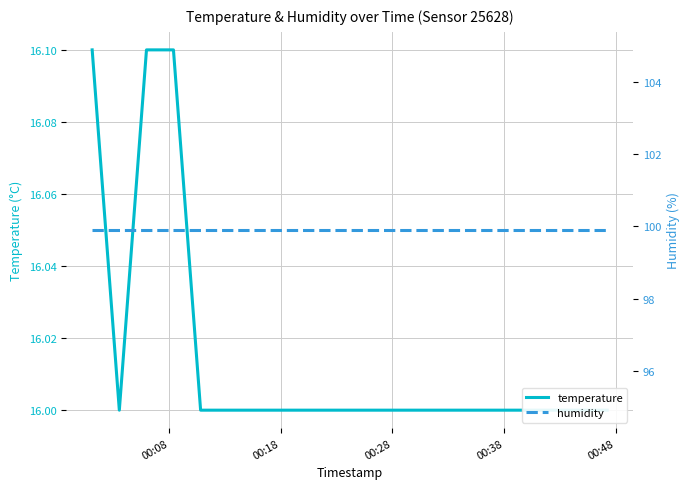

True or false: humidity has more than 2 interior local peaks.

False